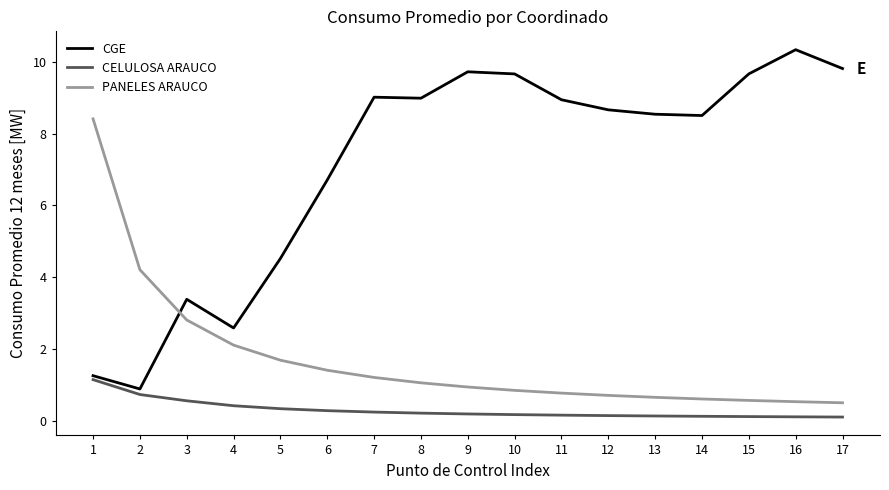

Where is CGE nearest to the value 5?

5